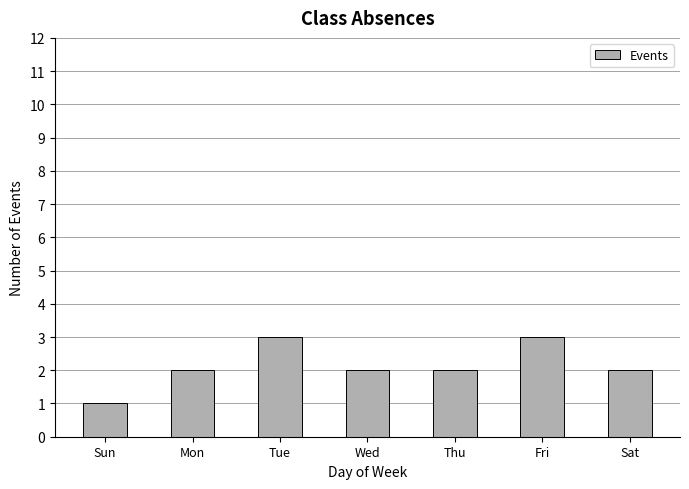

Which label corresponds to the smallest value in the chart?

Sun